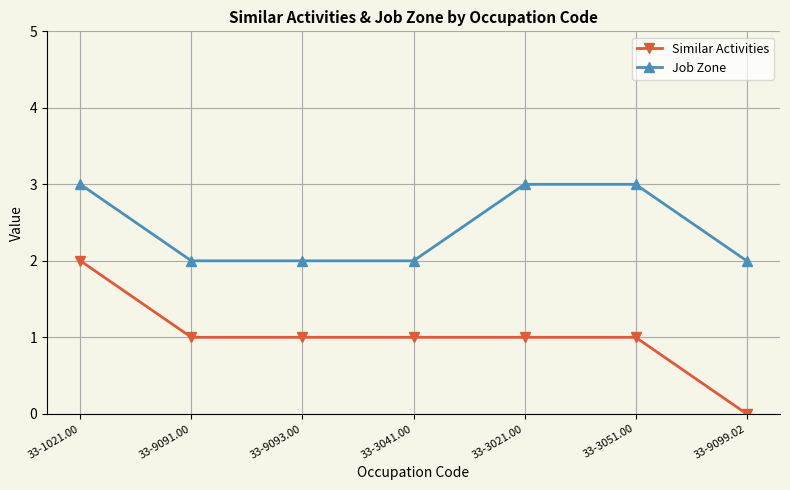

What position from the left is 33-3021.00?

5